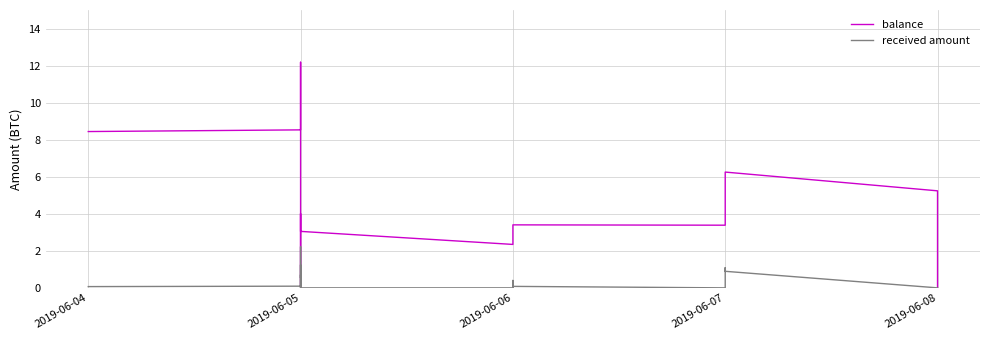

What are all the series names shown in the legend?

balance, received amount